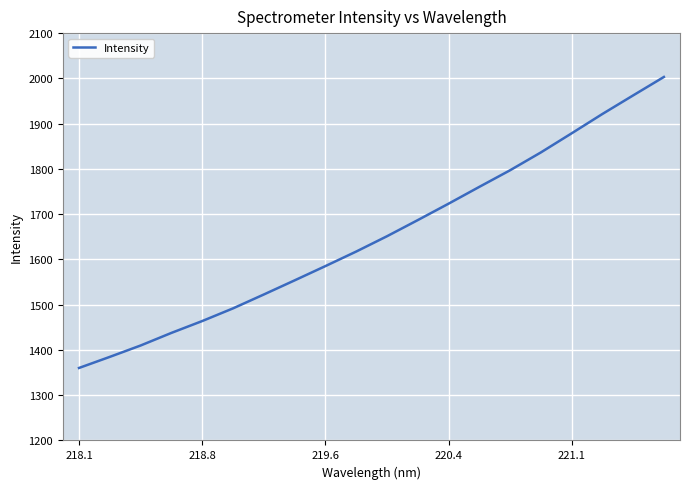

What is the greatest value displayed?

2003.1